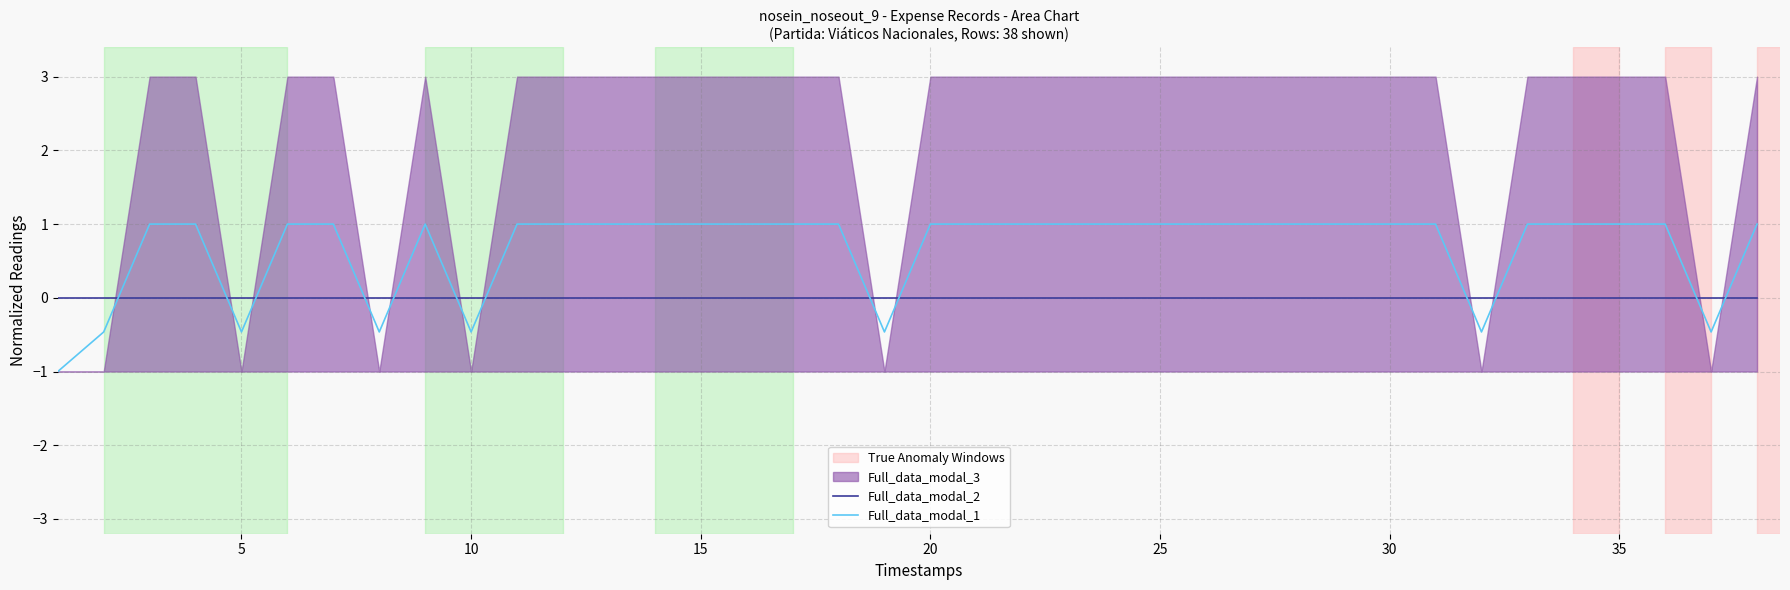

After their last crossing, which series has the higher values: Full_data_modal_2 or Full_data_modal_1?

Full_data_modal_1